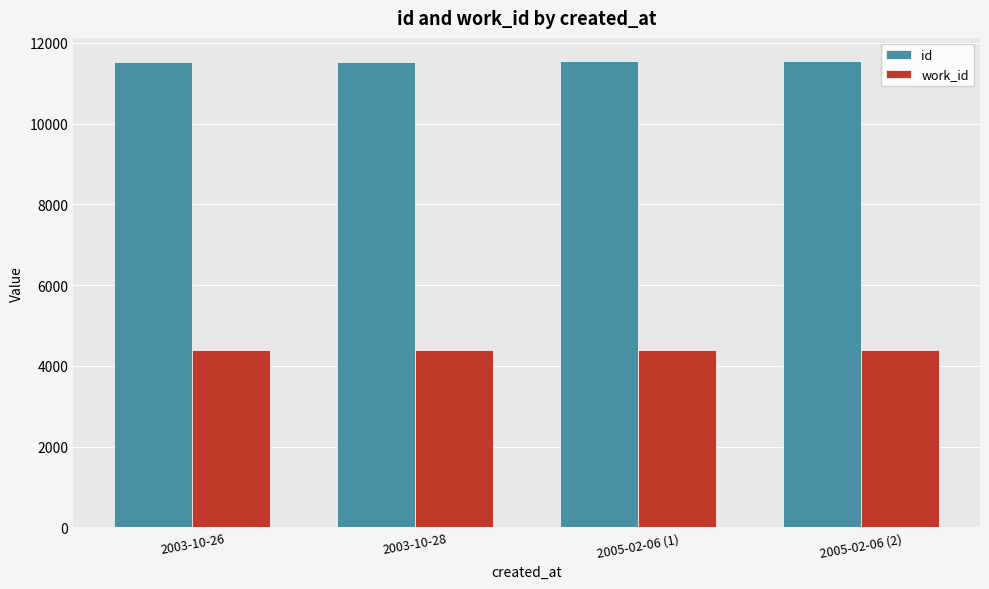

Is the value of id at 2003-10-26 greater than the value of work_id at 2003-10-28?

Yes